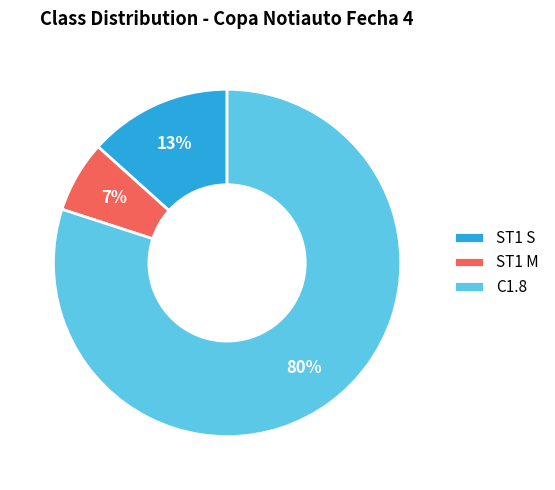

The ST1 S slice represents 13% of the pie. True or false?

True